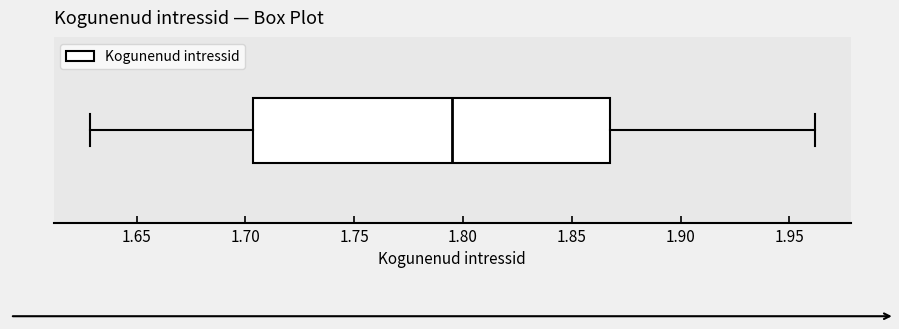

Transcribe this box plot: give where the median line is, the range the box spans, and where the two whiskers end, as read against the x-axis. The values are not printed on the chart, so give them approximately, as read against the axis.

median 1.795, box 1.705 to 1.865, whiskers 1.630 to 1.960